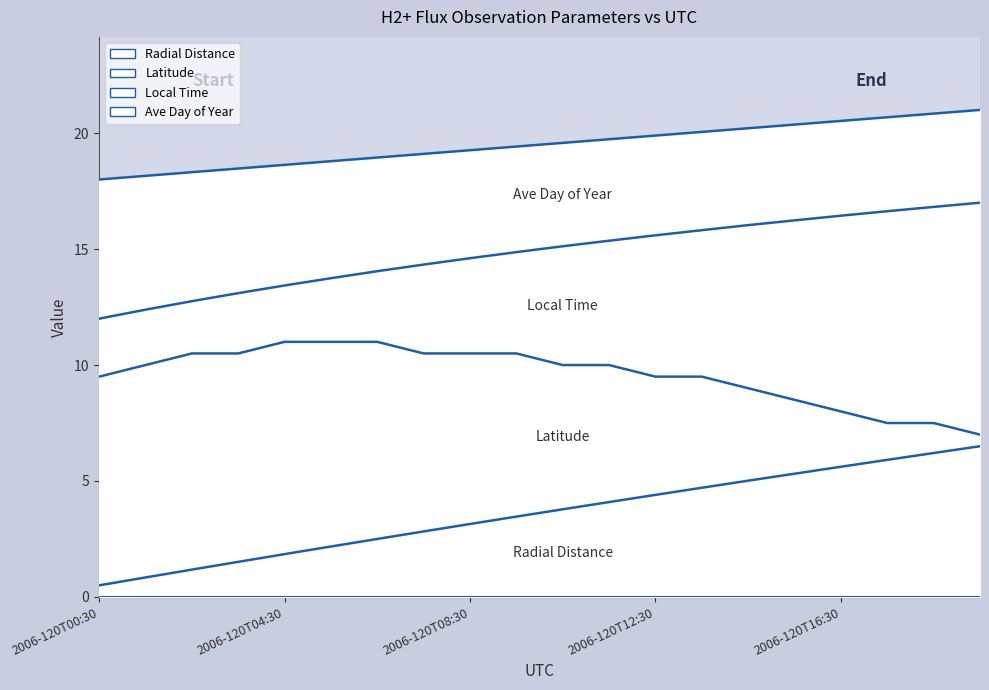

What is the label of the 15th point from the right?

2006-120T05:30